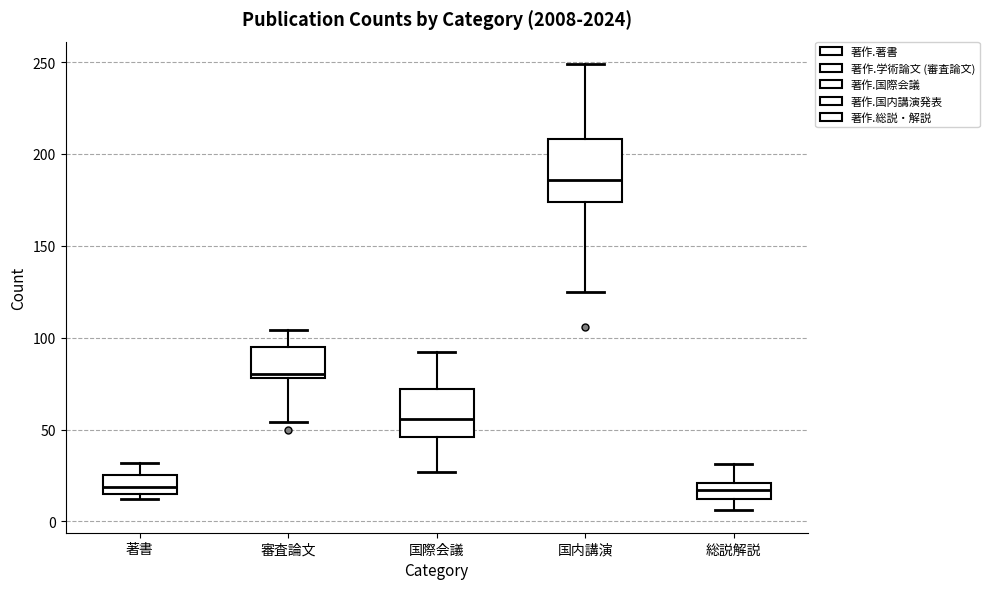

Reading left to right, transcribe this box plot: for each box, give where its median line is, the range the box spans, and where its two whiskers end, as read against the y-axis. The values are not printed on the chart, so give them approximately, as read against the axis.

著書: median 20, box 15 to 25, whiskers 10 to 30
審査論文: median 80 (just above the box's lower edge), box 80 to 95, whiskers 55 to 105
国際会議: median 55, box 45 to 70, whiskers 25 to 90
国内講演: median 185, box 175 to 210, whiskers 125 to 250
総説解説: median 15, box 10 to 20, whiskers 5 to 30